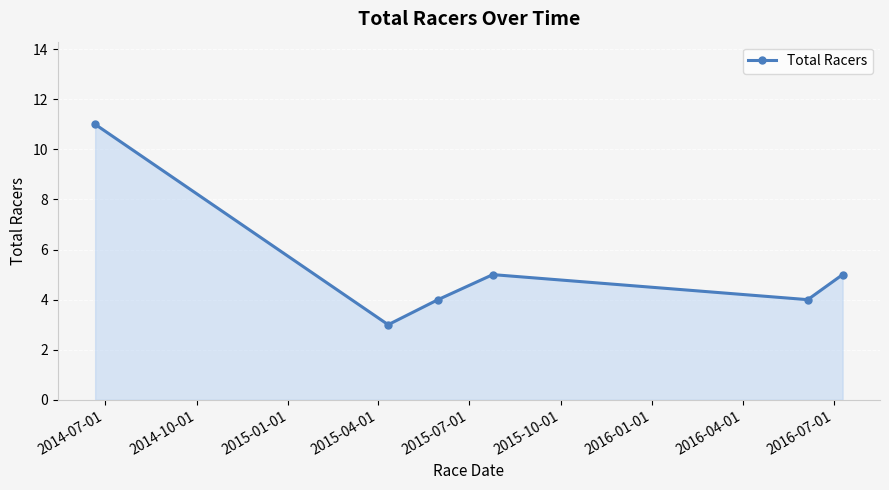

How many points are higher than both their immediate neighbors (excluding endpoints)?

1